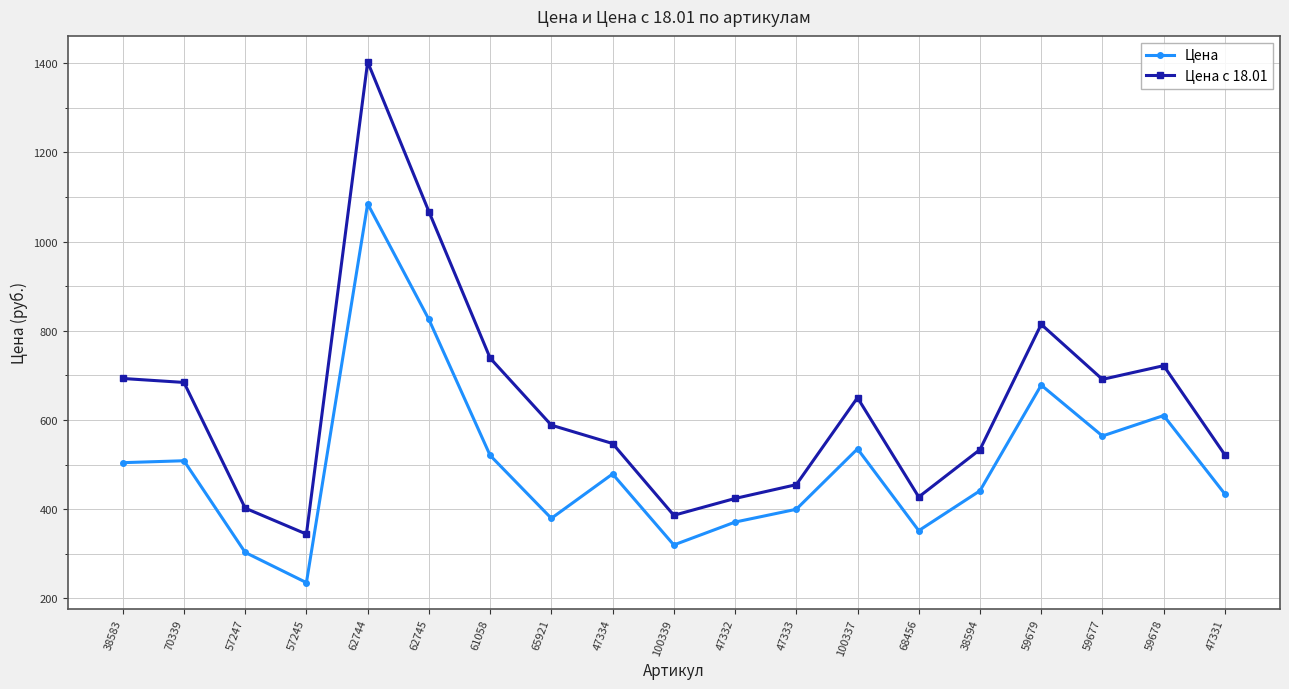

How many categories are shown in the chart?

19